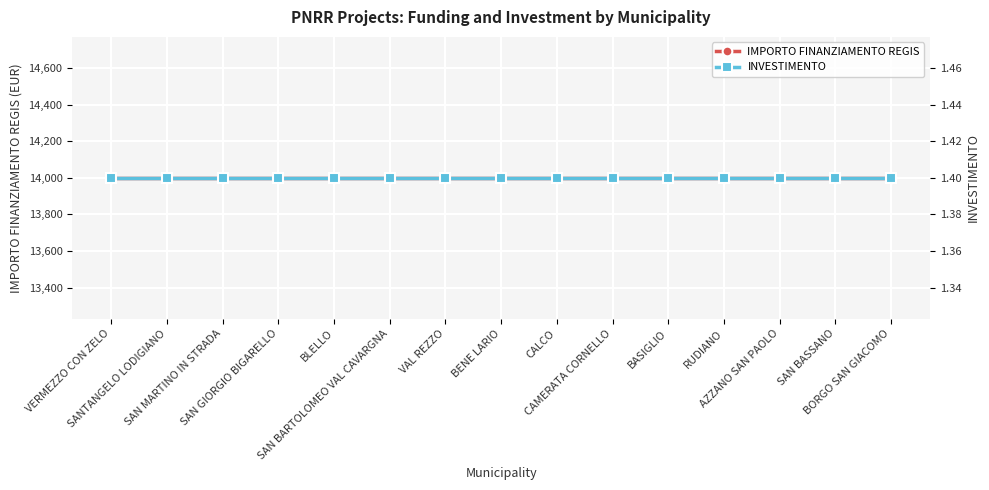

True or false: INVESTIMENTO and IMPORTO FINANZIAMENTO REGIS cross at least once.

False